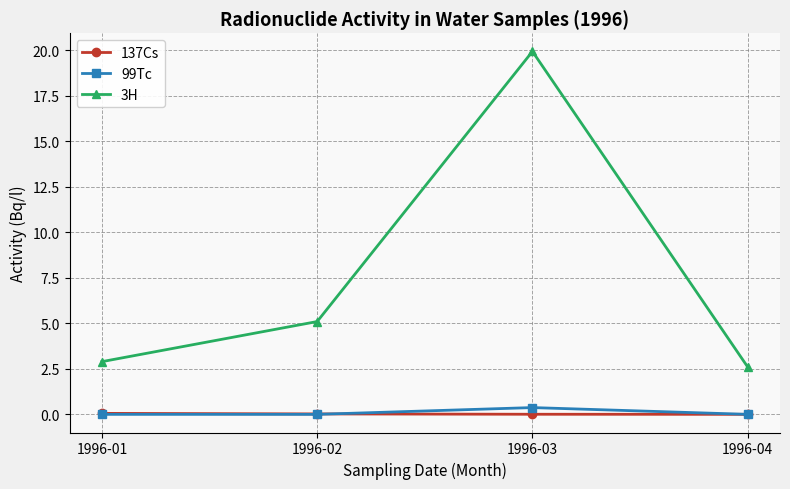

Where is the first local maximum for 3H?

1996-03